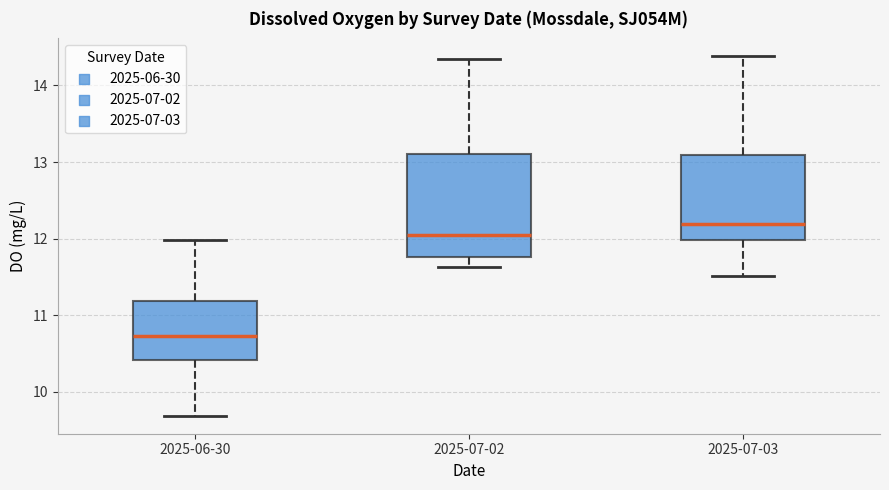

Reading left to right, read every box against the y-axis: the position of its median line, the range the box covers, and the ends of its whiskers. The values are not printed on the chart, so give them approximately, as read against the axis.

2025-06-30: median 10.7, box 10.4 to 11.2, whiskers 9.7 to 12.0
2025-07-02: median 12.1, box 11.8 to 13.1, whiskers 11.6 to 14.4
2025-07-03: median 12.2, box 12.0 to 13.1, whiskers 11.5 to 14.4